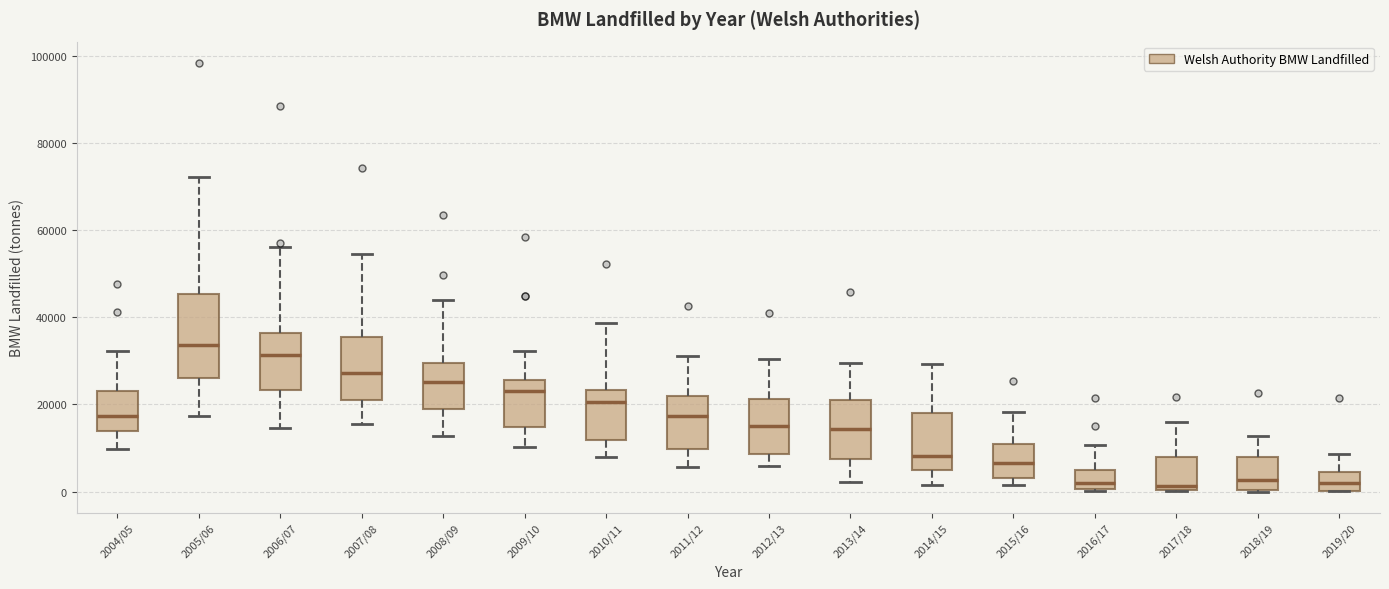

Where is the upper edge of the box for 2015/16 on the y-axis? The values are not printed on the chart, so give them approximately, as read against the axis.

10000